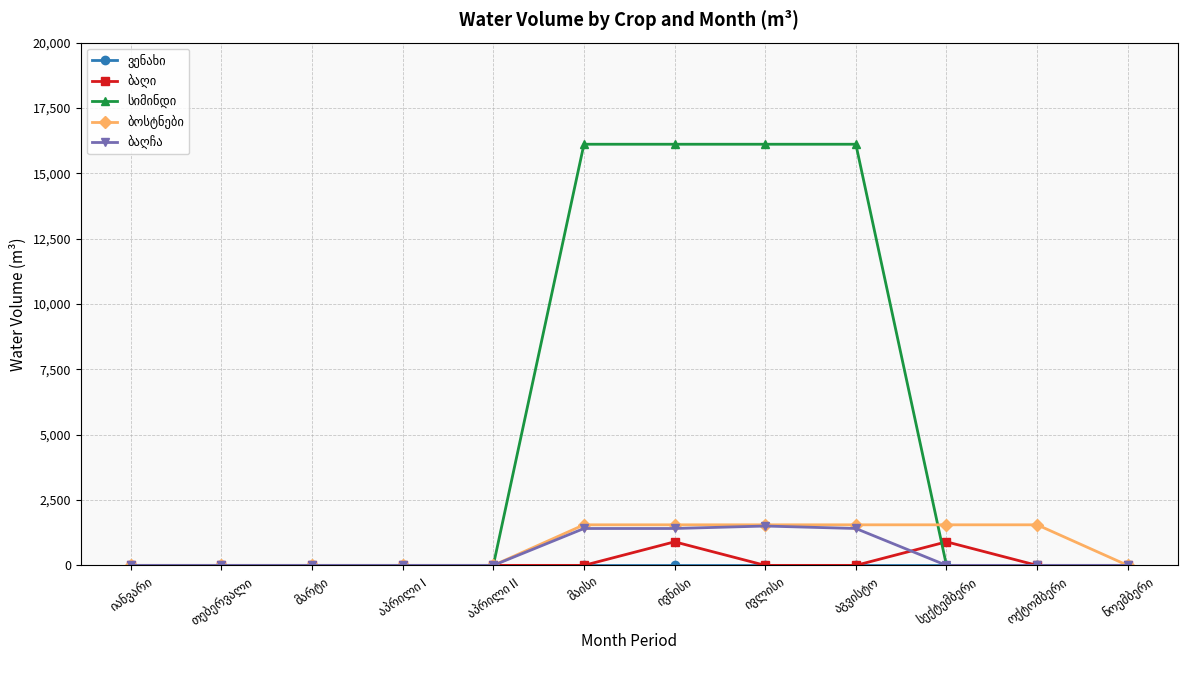

At how many categories does at least one series exceed 4165?

4